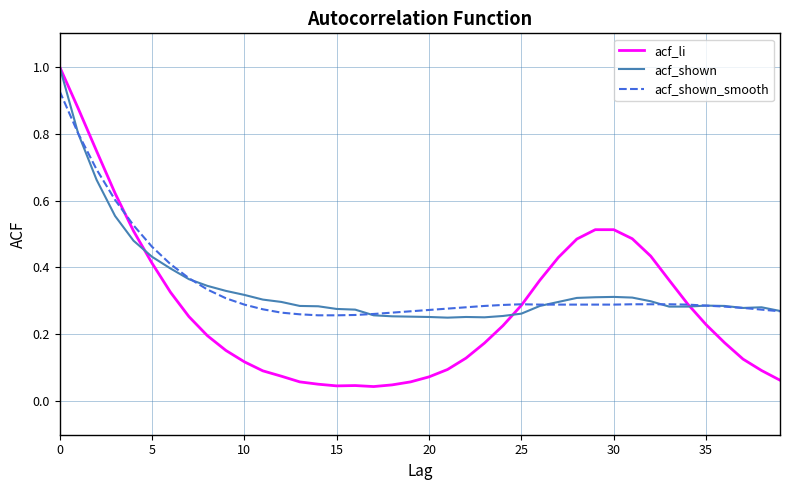

Which series has the widest spread of values?

acf_li